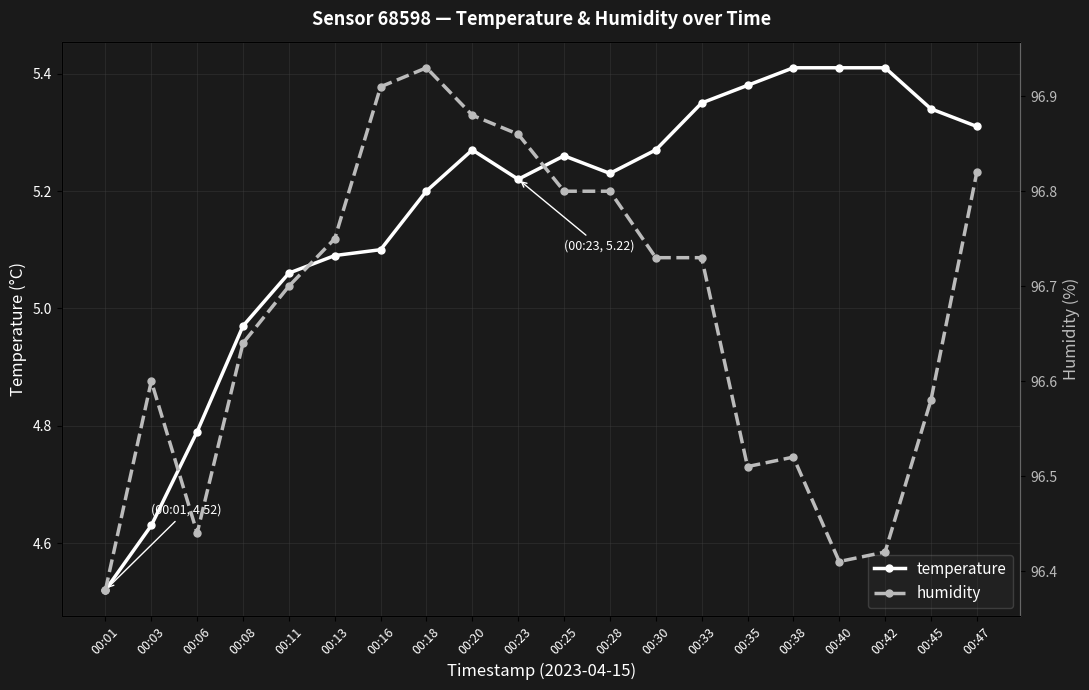

How many interior local valleys does the temperature series have?

2